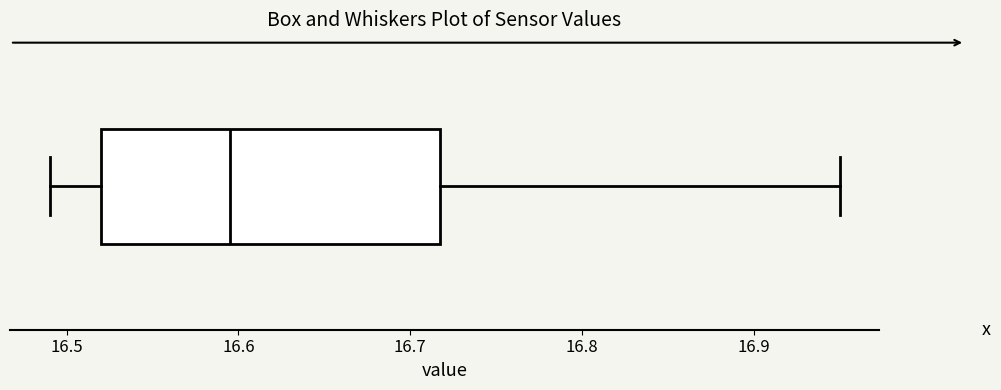

Transcribe this box plot: give where the median line is, the range the box spans, and where the two whiskers end, as read against the x-axis. The values are not printed on the chart, so give them approximately, as read against the axis.

median 16.60, box 16.52 to 16.72, whiskers 16.49 to 16.95